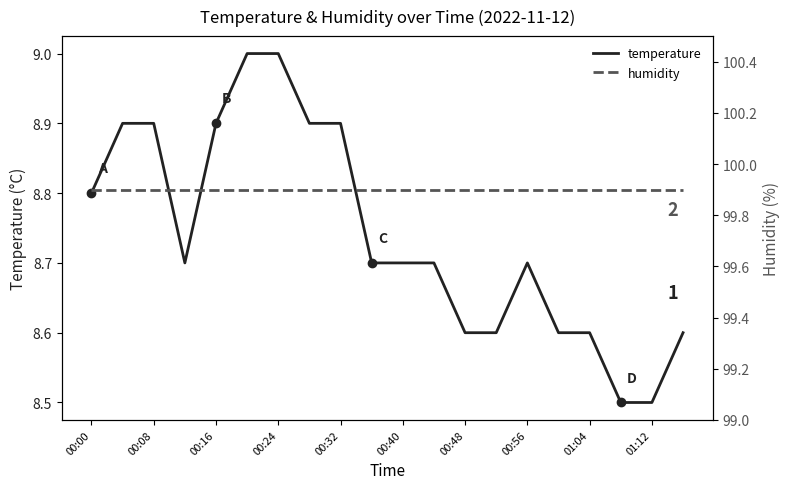

The temperature series shows 12.0 at 00:40. True or false?

False